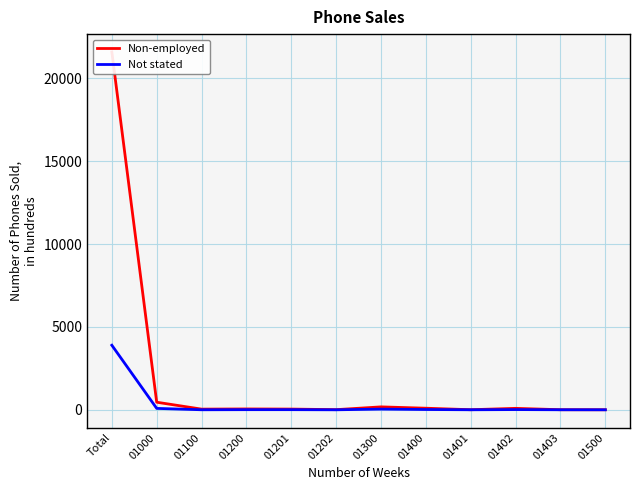

What is the label of the 7th point from the left?

01300